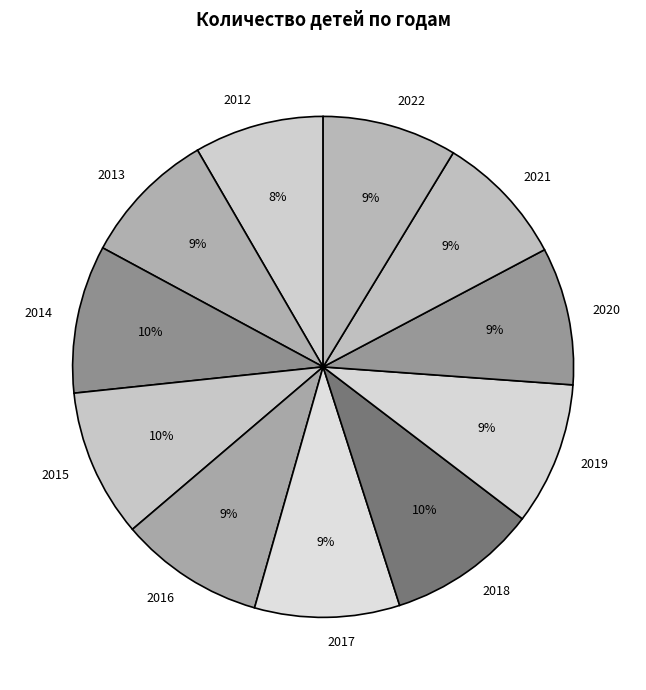

Combined, do 2015 and 2020 account for over 50%?

No